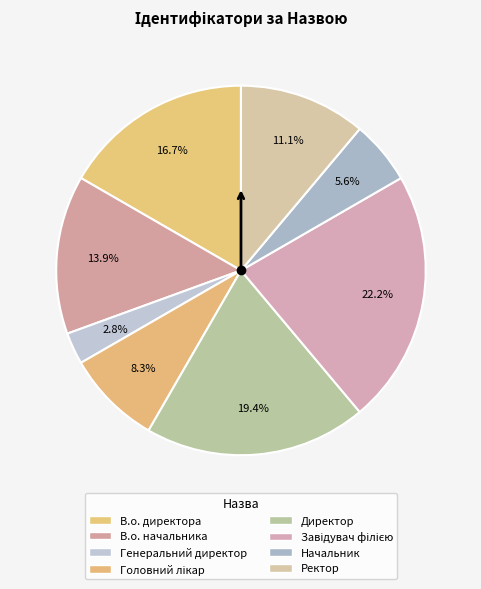

Which category has the smallest portion of the pie?

Генеральний директор